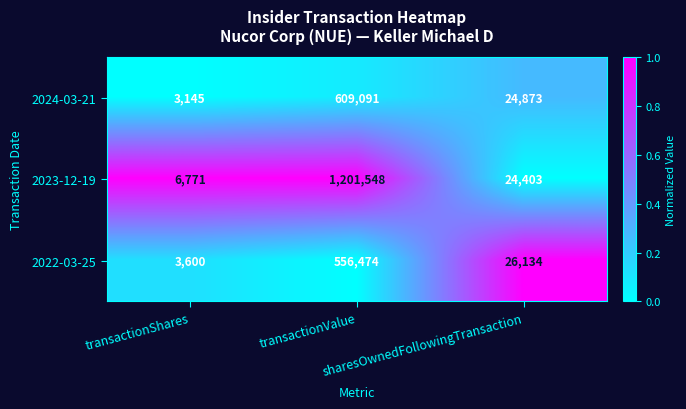

Which series has the largest total across all categories?

2023-12-19